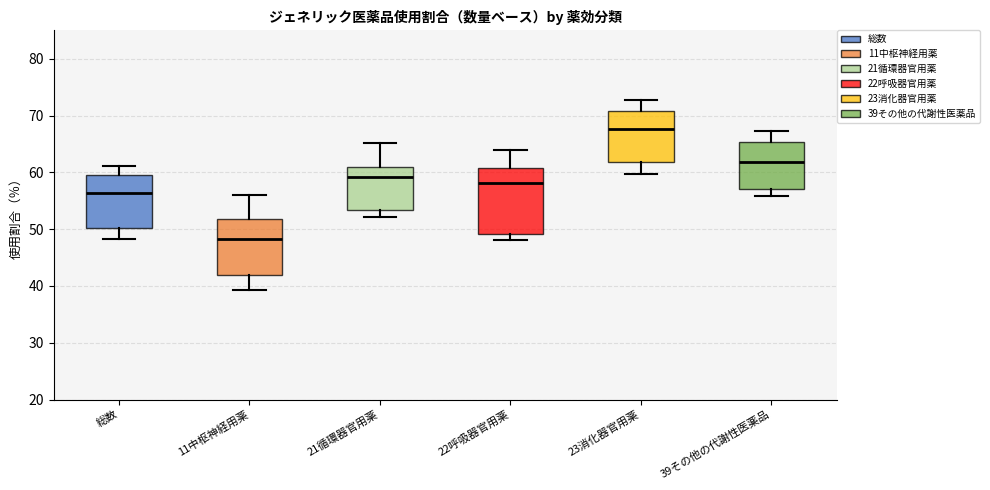

Reading left to right, transcribe this box plot: for each box, give where its median line is, the range the box spans, and where its two whiskers end, as read against the y-axis. The values are not printed on the chart, so give them approximately, as read against the axis.

総数: median 56, box 50 to 60, whiskers 48 to 61
11中枢神経用薬: median 48, box 42 to 52, whiskers 39 to 56
21循環器官用薬: median 59, box 53 to 61, whiskers 52 to 65
22呼吸器官用薬: median 58, box 49 to 61, whiskers 48 to 64
23消化器官用薬: median 68, box 62 to 71, whiskers 60 to 73
39その他の代謝性医薬品: median 62, box 57 to 65, whiskers 56 to 67